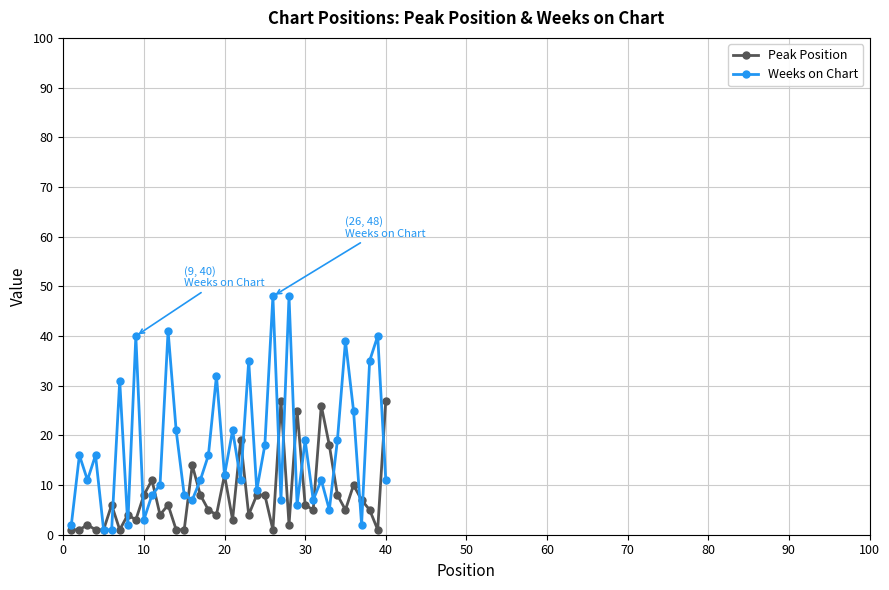

Rank the series by their maximum value, from lowest to highest.

Peak Position, Weeks on Chart